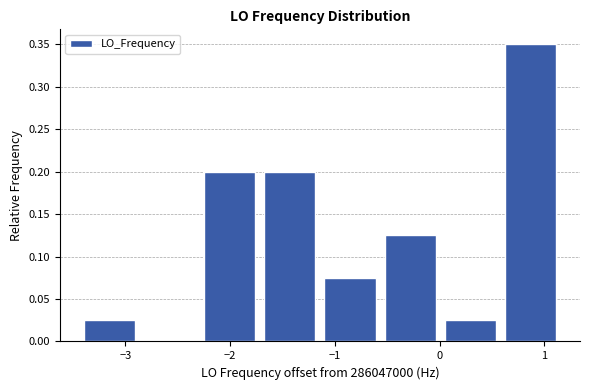

Reading left to right, list every bar in this chart as the range it spans on the x-axis followed by its height. Neither the bar edges nor the heights are printed on the chart, so give them approximately, as read against the axes.

-3.4 to -2.8: 0.025
-2.8 to -2.2: 0
-2.2 to -1.7: 0.200
-1.7 to -1.1: 0.200
-1.1 to -0.5: 0.075
-0.5 to 0.0: 0.125
0.0 to 0.6: 0.025
0.6 to 1.2: 0.350